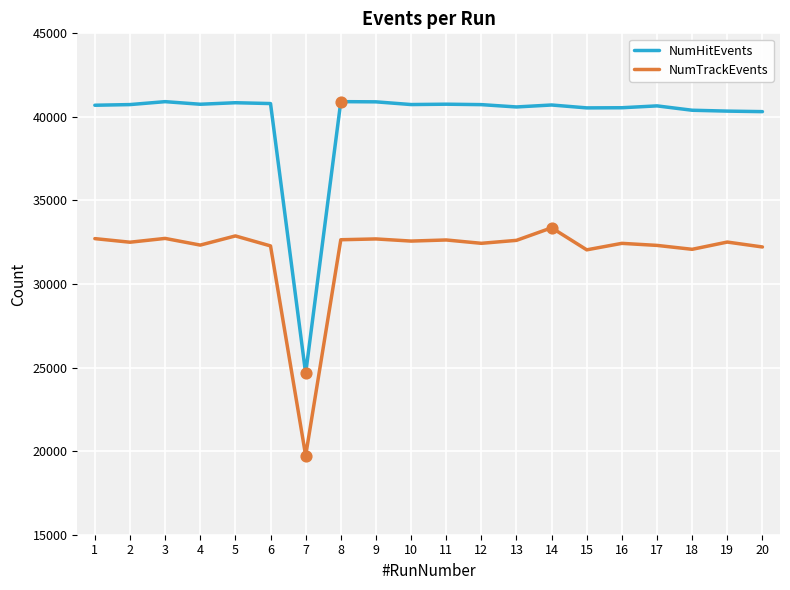

At how many categories does at least one series exceed 26012?

19